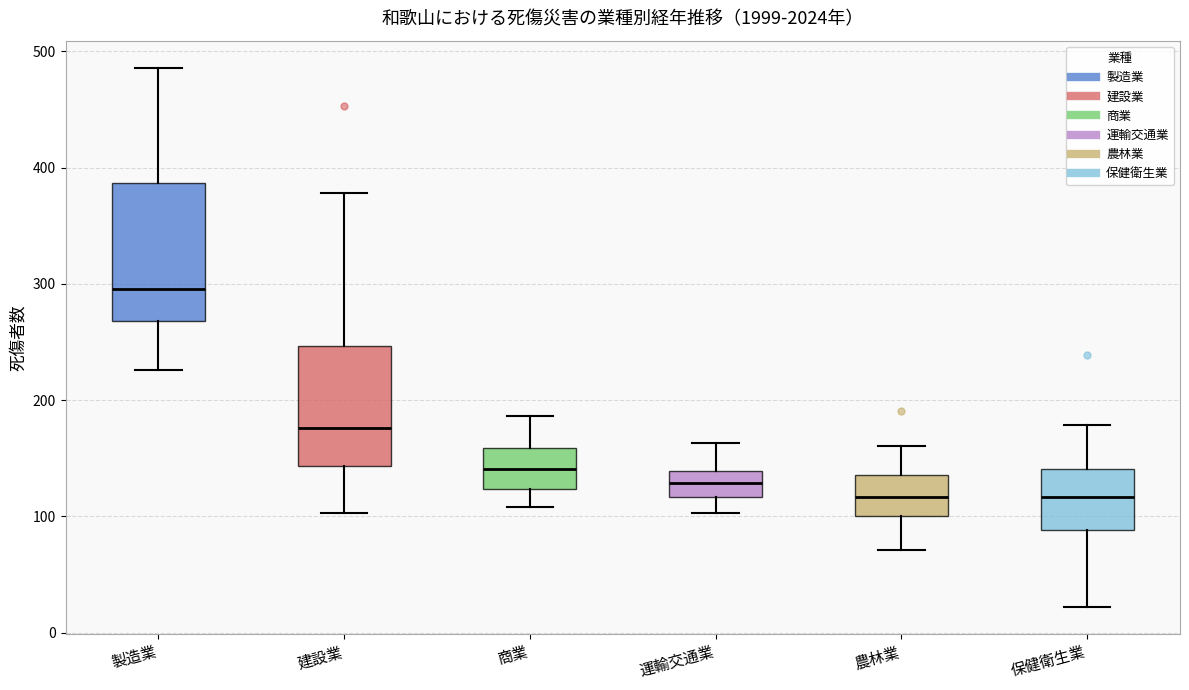

Which box is the tallest, from its lower edge to its upper edge?

製造業